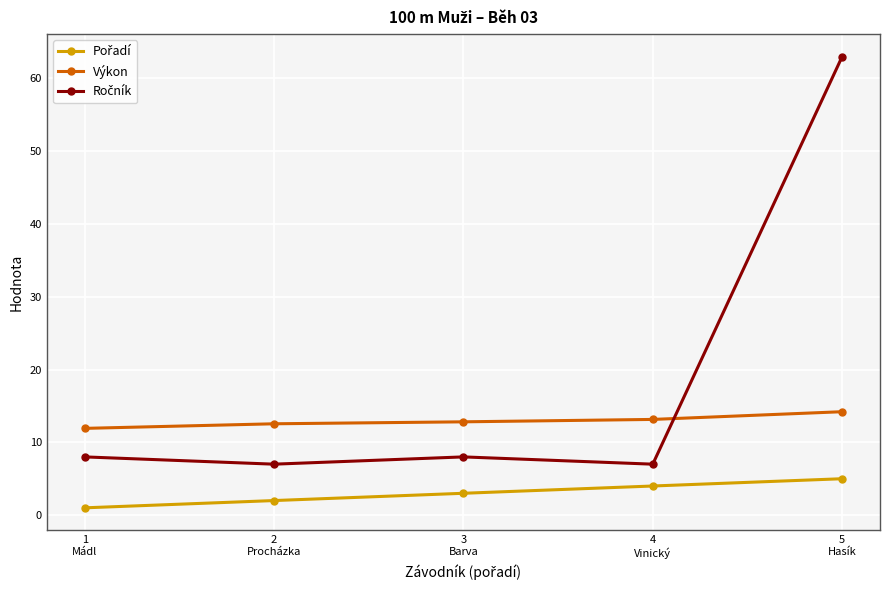

What is the maximum value for Výkon?

14.2